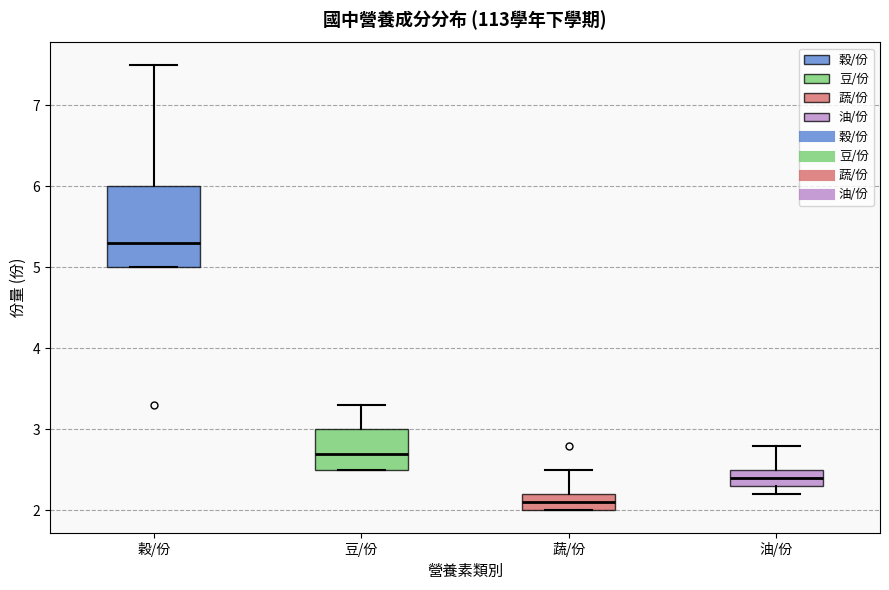

Which box is the tallest, from its lower edge to its upper edge?

穀/份